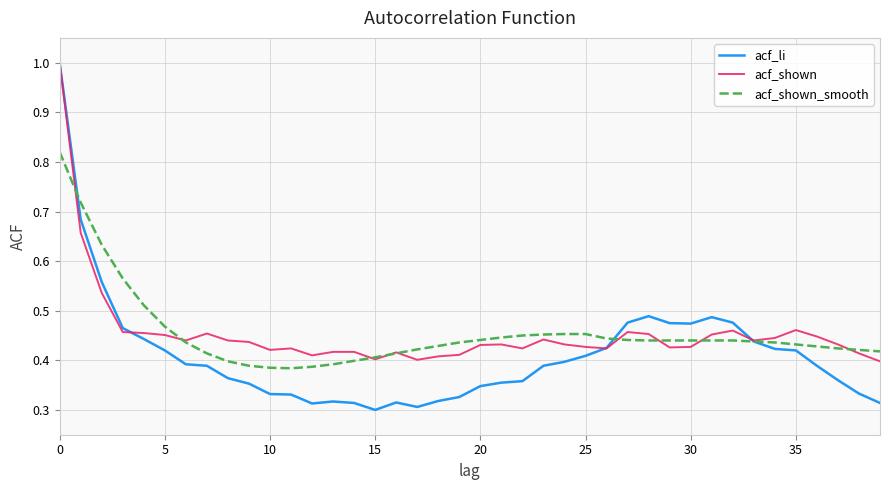

What is the maximum value shown in the chart?

1.0